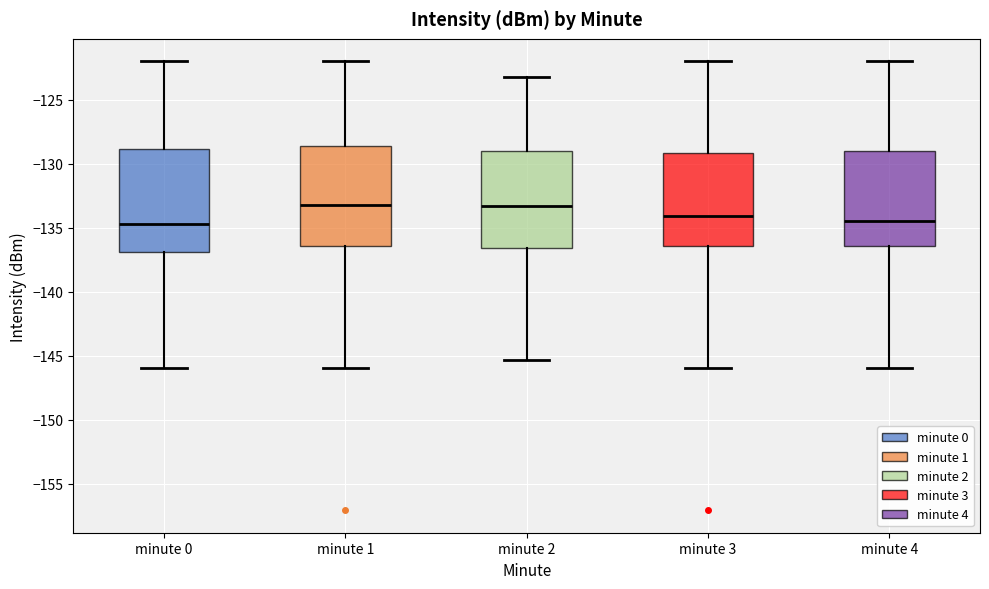

Reading left to right, transcribe this box plot: for each box, give where its median line is, the range the box spans, and where its two whiskers end, as read against the y-axis. The values are not printed on the chart, so give them approximately, as read against the axis.

minute 0: median -134.5, box -137.0 to -129.0, whiskers -146.0 to -122.0
minute 1: median -133.0, box -136.5 to -128.5, whiskers -146.0 to -122.0
minute 2: median -133.5, box -136.5 to -129.0, whiskers -145.5 to -123.0
minute 3: median -134.0, box -136.5 to -129.0, whiskers -146.0 to -122.0
minute 4: median -134.5, box -136.5 to -129.0, whiskers -146.0 to -122.0